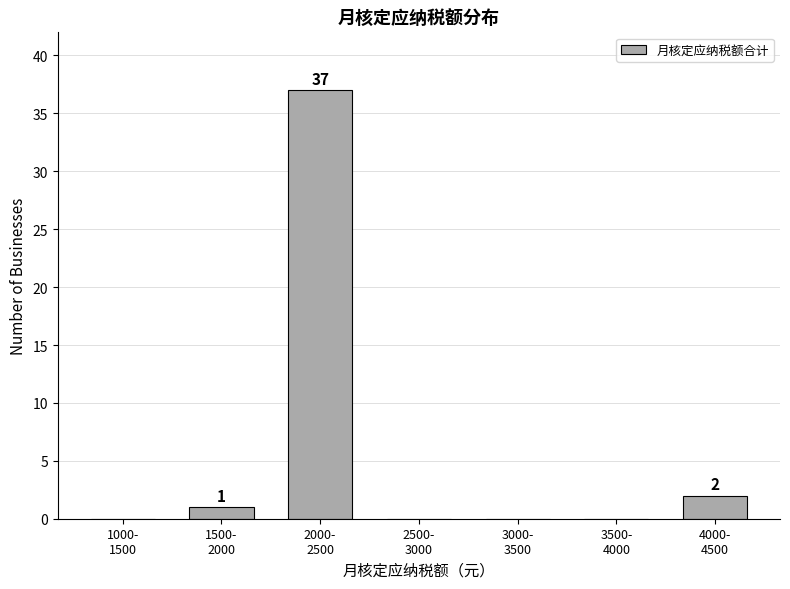

What is the greatest value displayed?

37